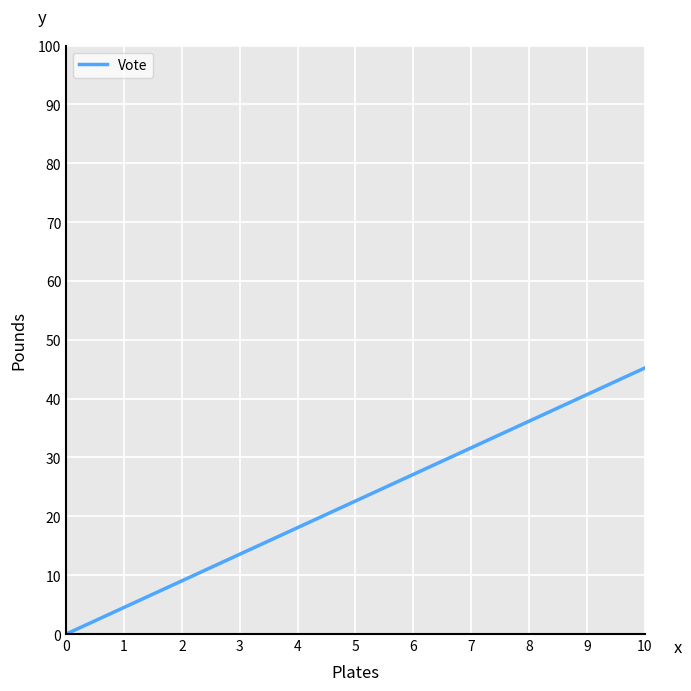

Rank the categories by value from highest to lowest.

10, 8, 6, 4, 2, 0